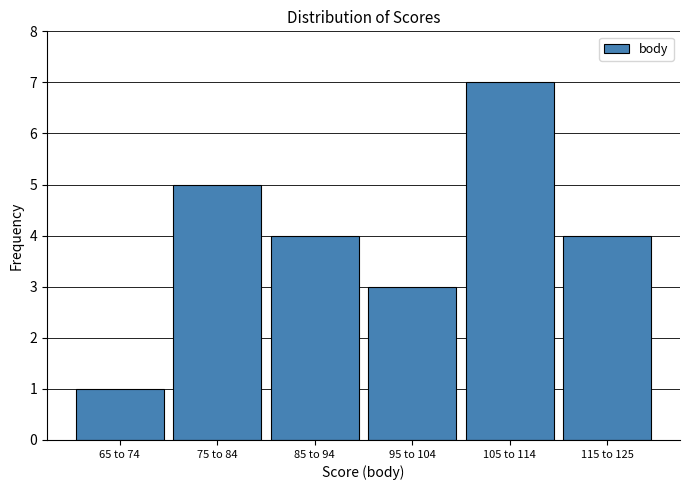

Reading left to right, extract all data points from this chart.

65 to 74=1	75 to 84=5	85 to 94=4	95 to 104=3	105 to 114=7	115 to 125=4